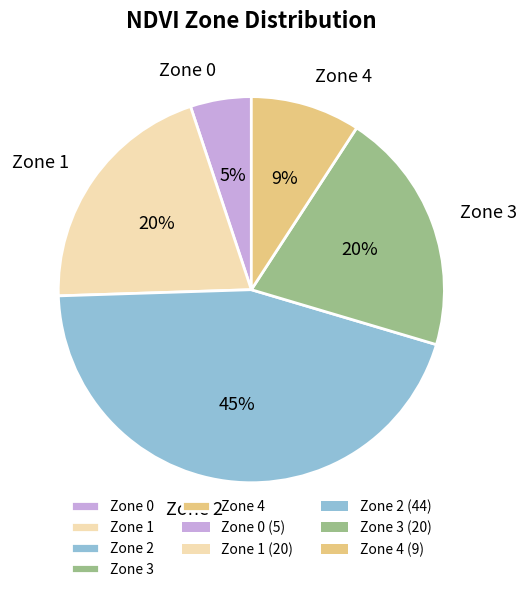

Count the number of slices in the pie.

5